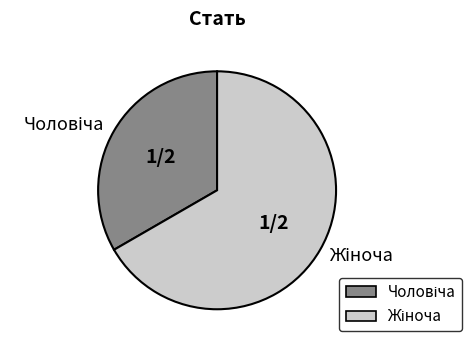

Does any single category account for the majority?

Yes